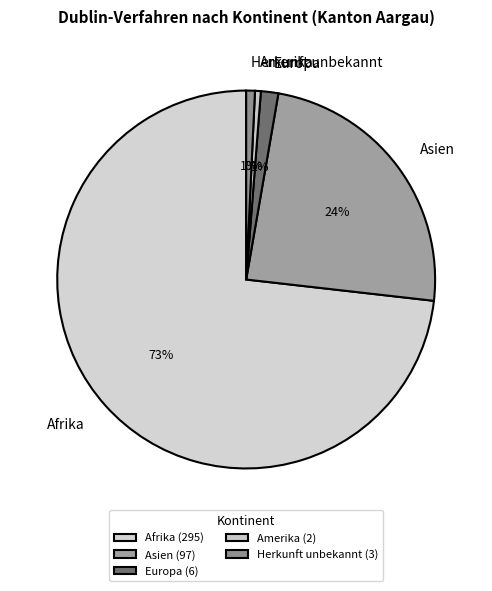

To the nearest percent, what percentage of the pie is Asien?

24%